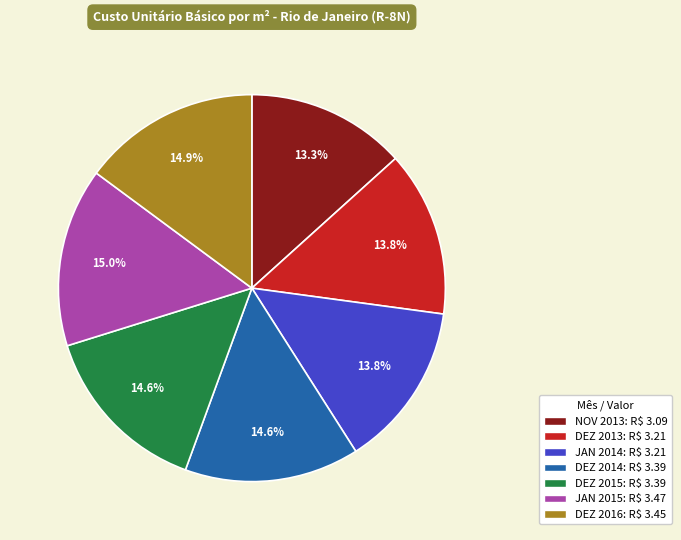

Which has a higher value, DEZ 2013 or JAN 2015?

JAN 2015